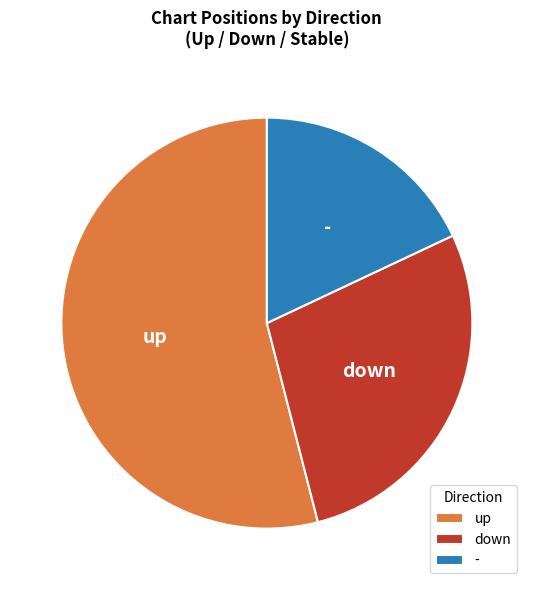

Rank the categories by value from highest to lowest.

up, down, -